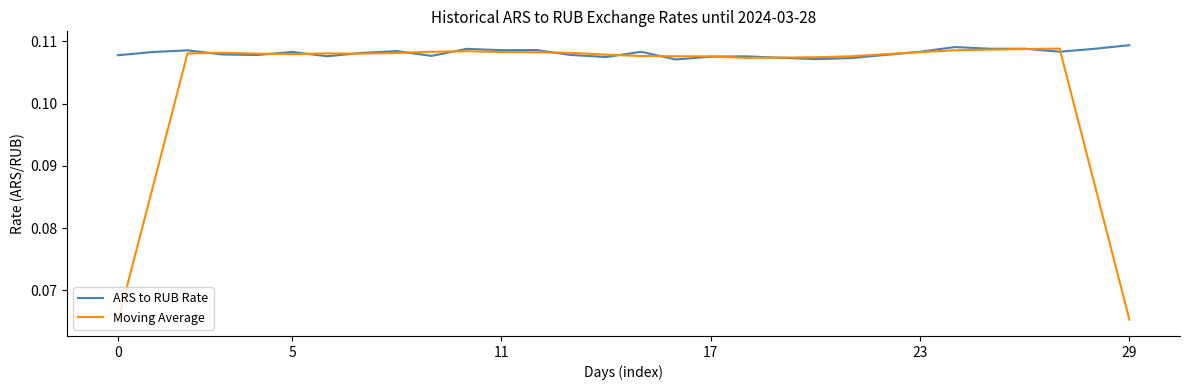

Which series has the largest total across all categories?

ARS to RUB Rate